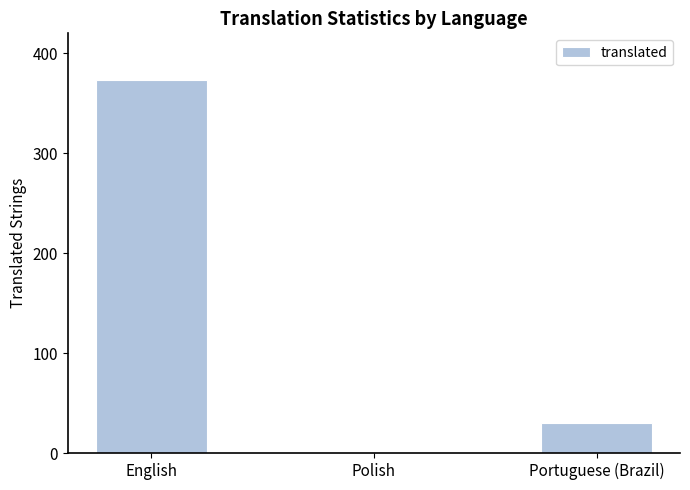

What is the sum of the values at English and Portuguese (Brazil)?

403